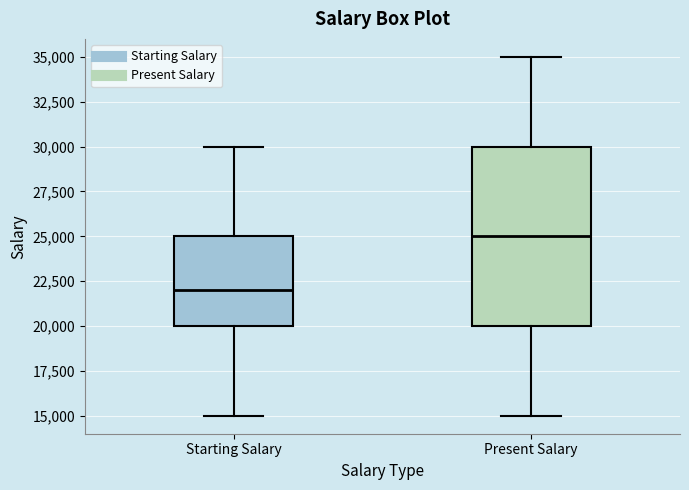

Reading left to right, read every box against the y-axis: the position of its median line, the range the box covers, and the ends of its whiskers. The values are not printed on the chart, so give them approximately, as read against the axis.

Starting Salary: median 22000, box 20000 to 25000, whiskers 15000 to 30000
Present Salary: median 25000, box 20000 to 30000, whiskers 15000 to 35000